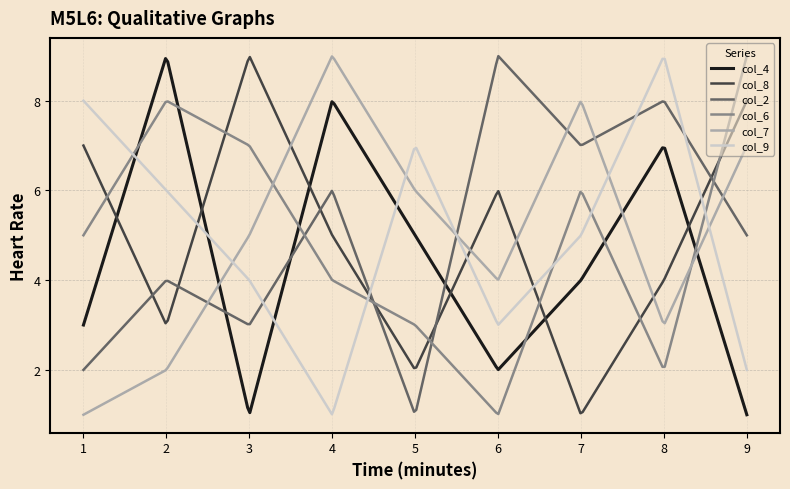

What is the minimum value shown in the chart?

1.0